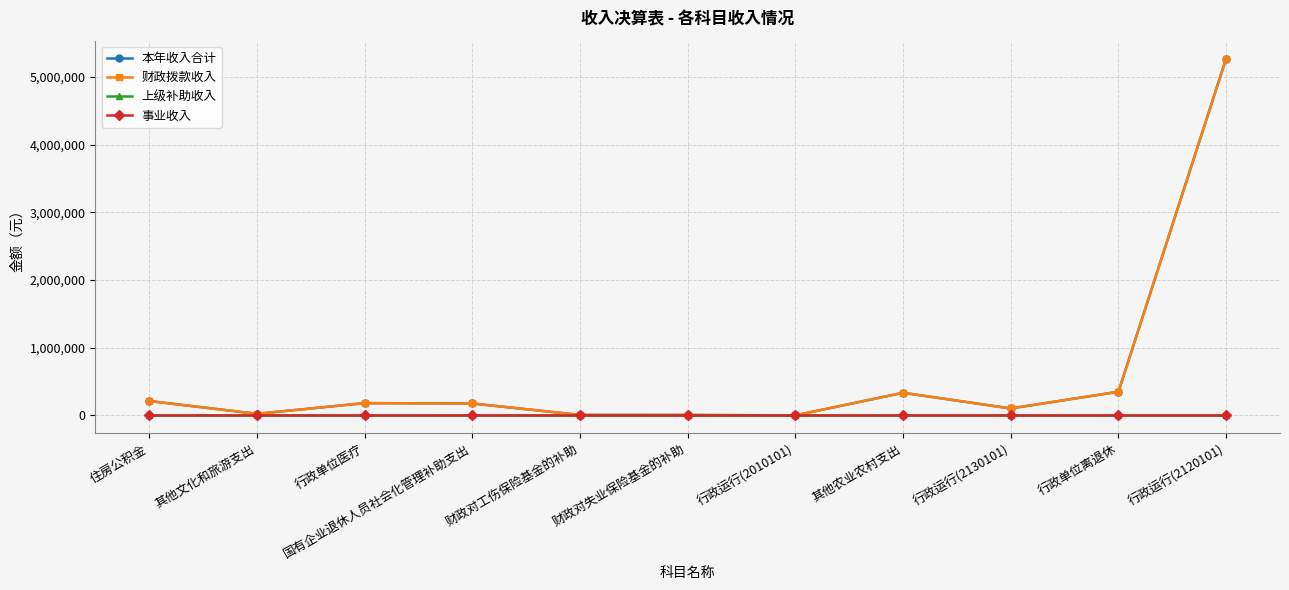

True or false: 事业收入 has more than 2 points higher than both neighbors.

False